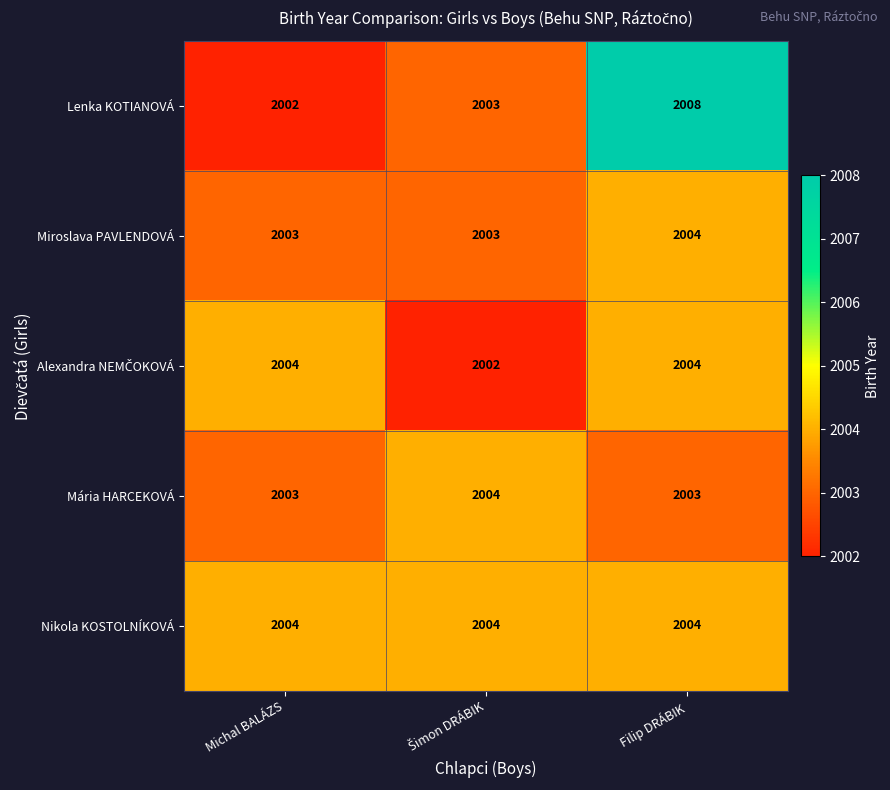

Count the number of data series in this chart.

5